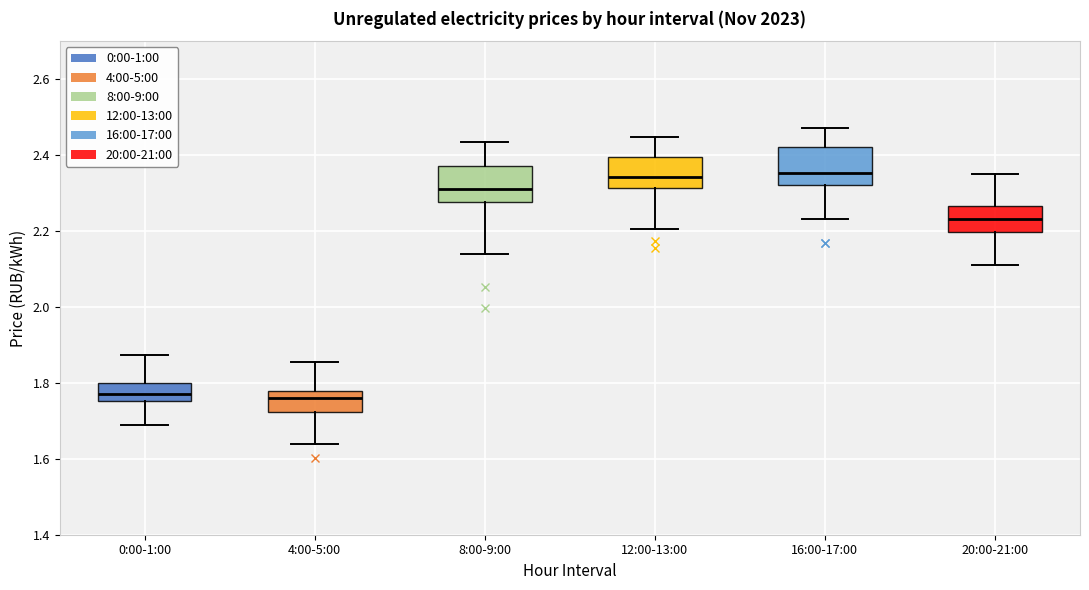

Reading left to right, read every box against the y-axis: the position of its median line, the range the box covers, and the ends of its whiskers. The values are not printed on the chart, so give them approximately, as read against the axis.

0:00-1:00: median 1.76 (inside the box), box 1.76 to 1.80, whiskers 1.70 to 1.88
4:00-5:00: median 1.76, box 1.72 to 1.78, whiskers 1.64 to 1.86
8:00-9:00: median 2.32, box 2.28 to 2.38, whiskers 2.14 to 2.44
12:00-13:00: median 2.34, box 2.32 to 2.40, whiskers 2.20 to 2.44
16:00-17:00: median 2.36, box 2.32 to 2.42, whiskers 2.24 to 2.48
20:00-21:00: median 2.24, box 2.20 to 2.26, whiskers 2.12 to 2.34